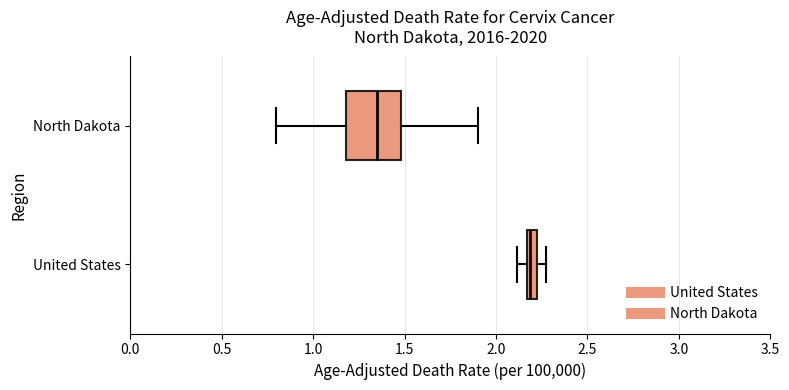

Which box is the widest, from its left edge to its right edge?

North Dakota